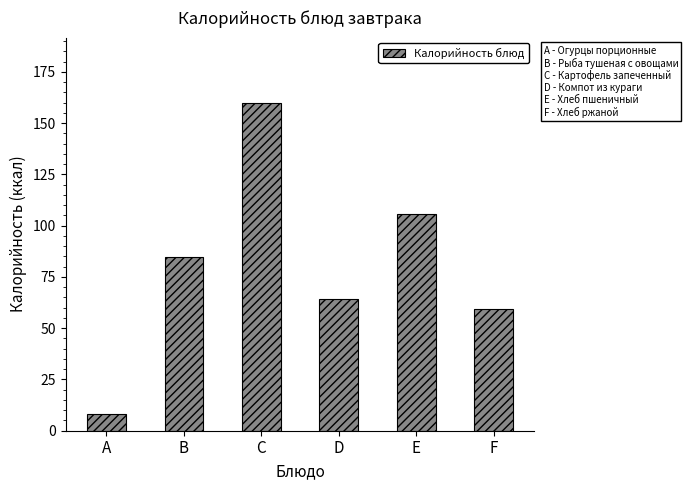

What is the ratio of the value at C to the value at D?

2.5